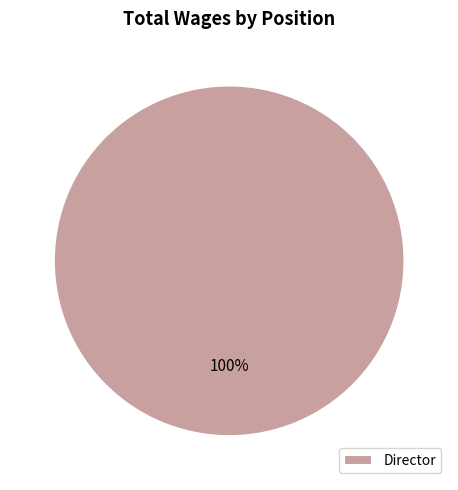

Count the number of slices in the pie.

1